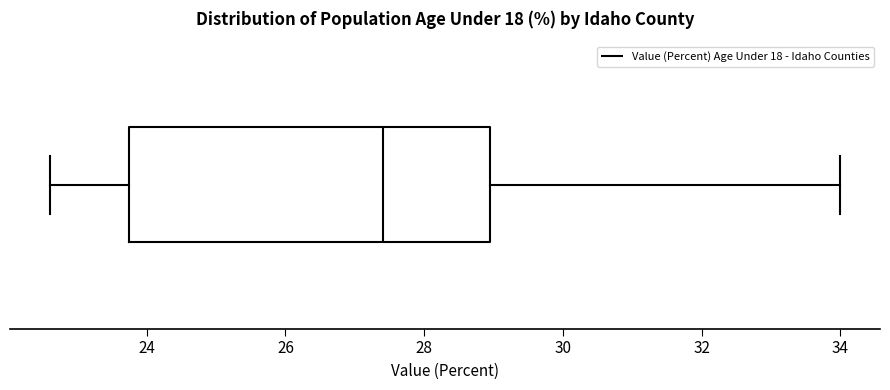

Where does the left whisker of the box end on the x-axis? The values are not printed on the chart, so give them approximately, as read against the axis.

22.6